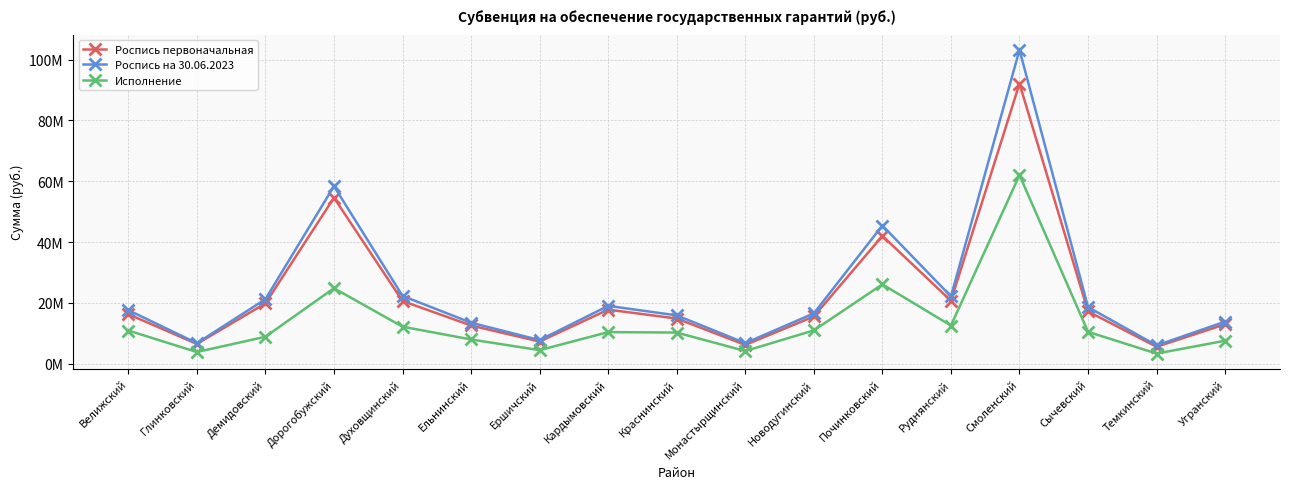

Which series has the largest range (max minus min)?

Роспись на 30.06.2023